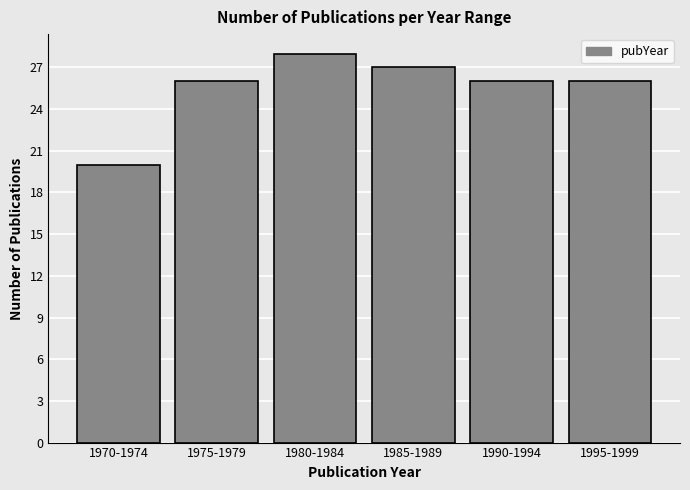

Reading right to left, what are all the values shown in this chart?

1995-1999=26	1990-1994=26	1985-1989=27	1980-1984=28	1975-1979=26	1970-1974=20